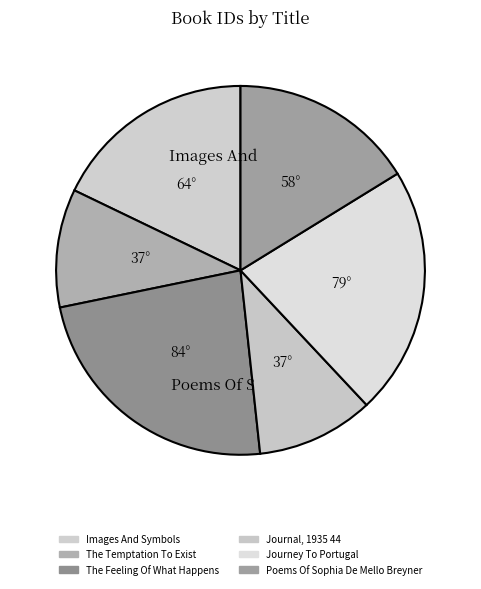

Count the number of slices in the pie.

6